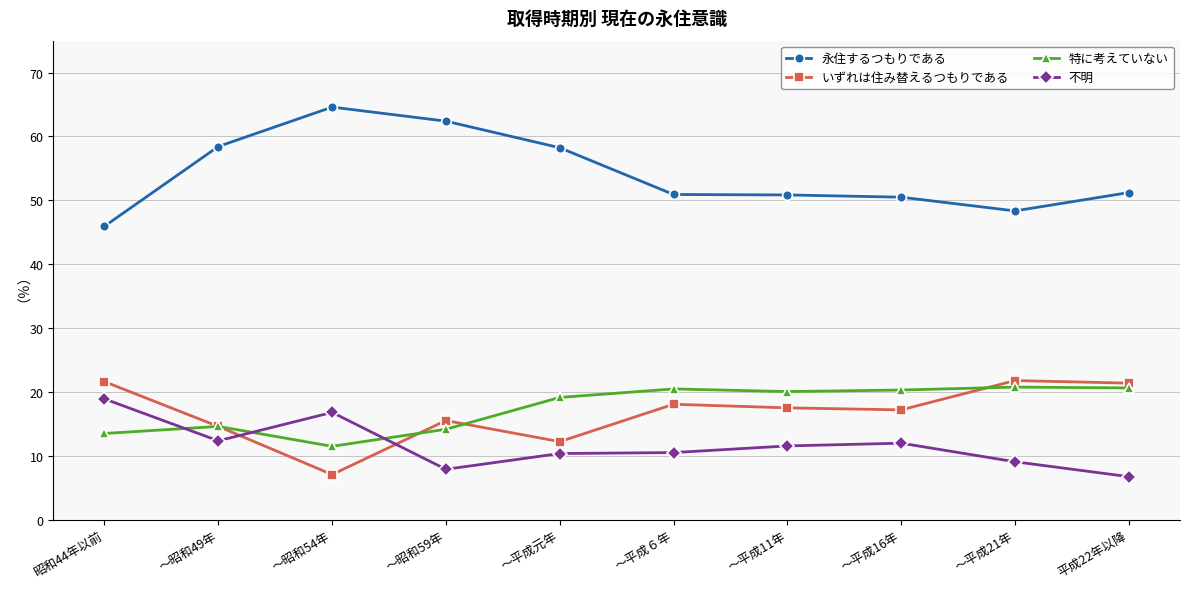

What is the sum of the 永住するつもりである values at ～平成元年 and ～平成21年?

106.6